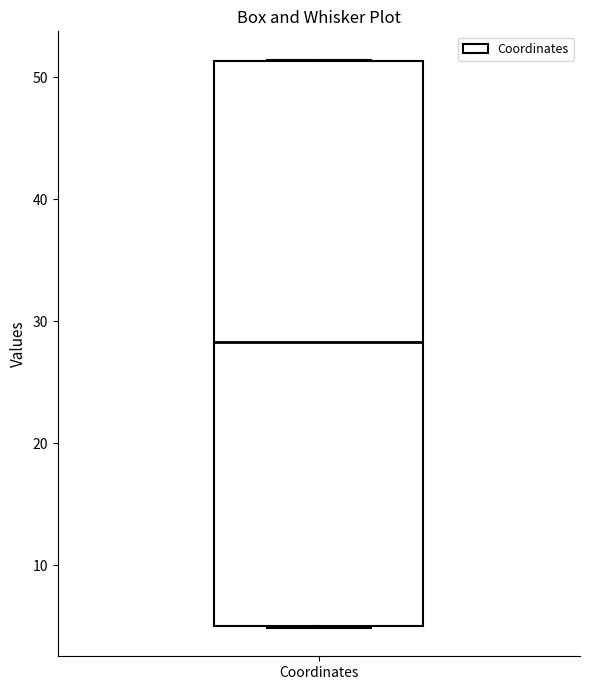

Transcribe this box plot: give where the median line is, the range the box spans, and where the two whiskers end, as read against the y-axis. The values are not printed on the chart, so give them approximately, as read against the axis.

median 28, box 5 to 51, whiskers 5 to 51